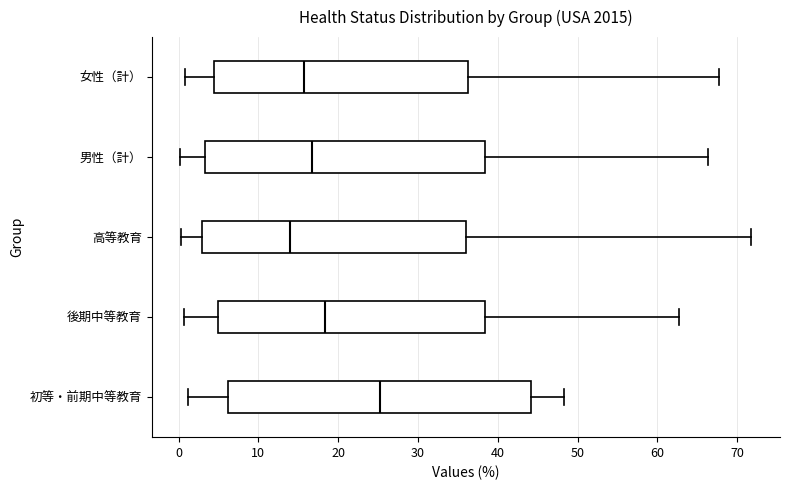

Where is the right edge of the box for 女性（計） on the x-axis? The values are not printed on the chart, so give them approximately, as read against the axis.

36